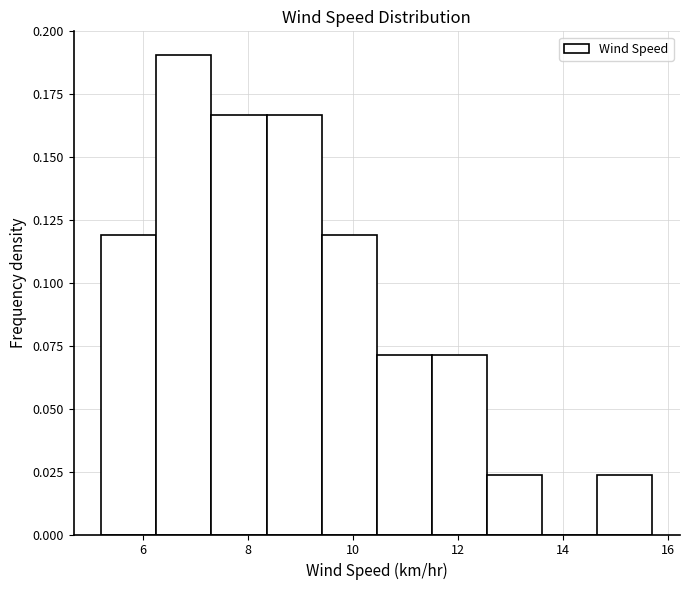

Reading left to right, list every bar in this chart as the range it spans on the x-axis followed by its height. Neither the bar edges nor the heights are printed on the chart, so give them approximately, as read against the axes.

5.20 to 6.25: 0.120
6.25 to 7.30: 0.190
7.30 to 8.35: 0.165
8.35 to 9.40: 0.165
9.40 to 10.45: 0.120
10.45 to 11.50: 0.070
11.50 to 12.55: 0.070
12.55 to 13.60: 0.025
13.60 to 14.65: 0
14.65 to 15.70: 0.025